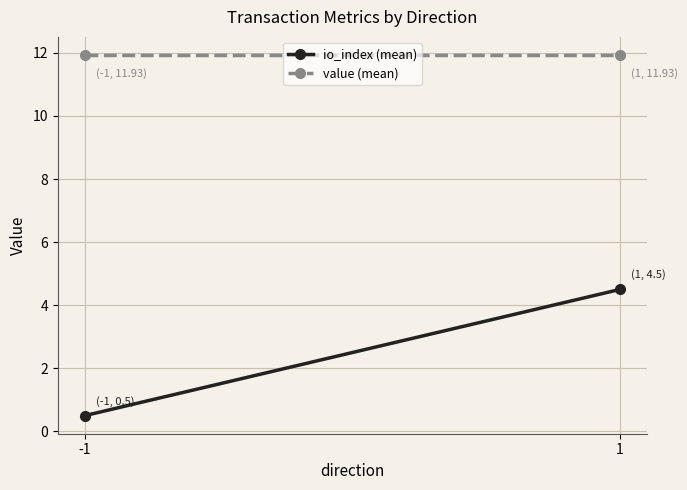

What is the spread (max minus min) of values at -1?

11.4